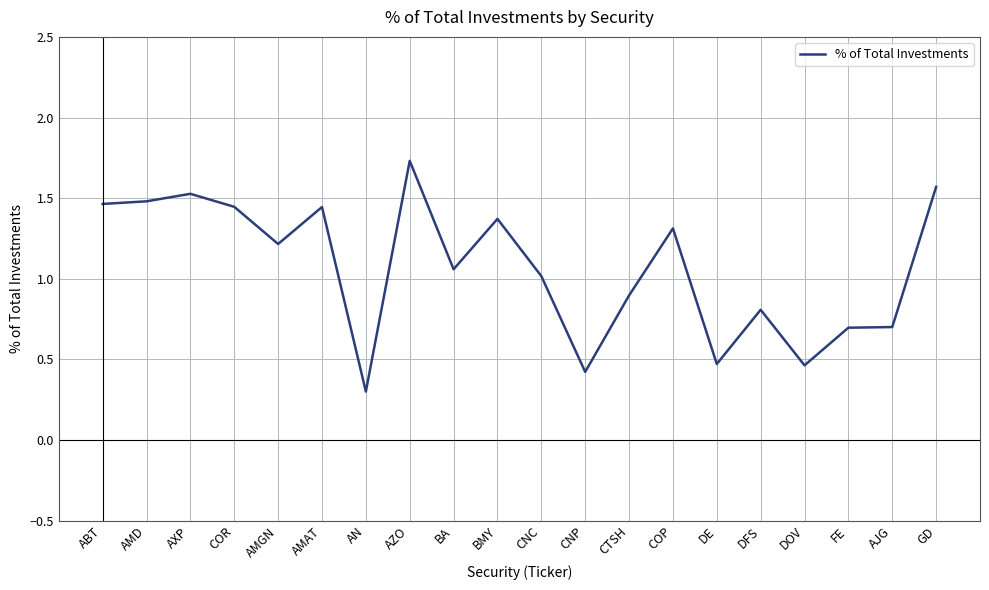

Which label corresponds to the smallest value in the chart?

AN